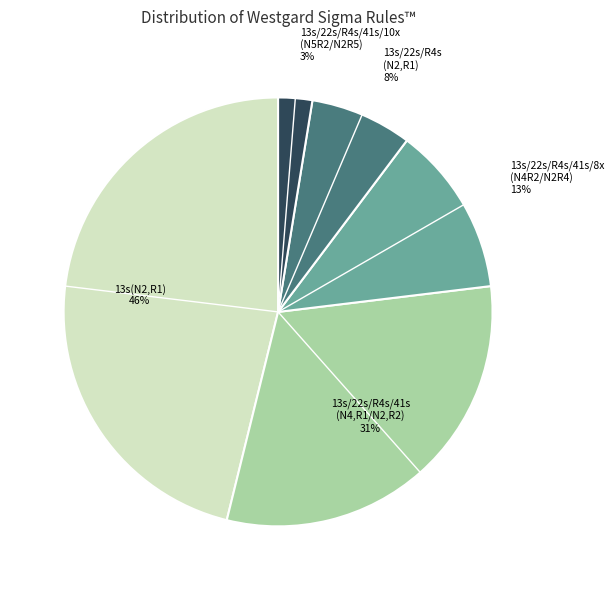

Does any single category account for the majority?

No